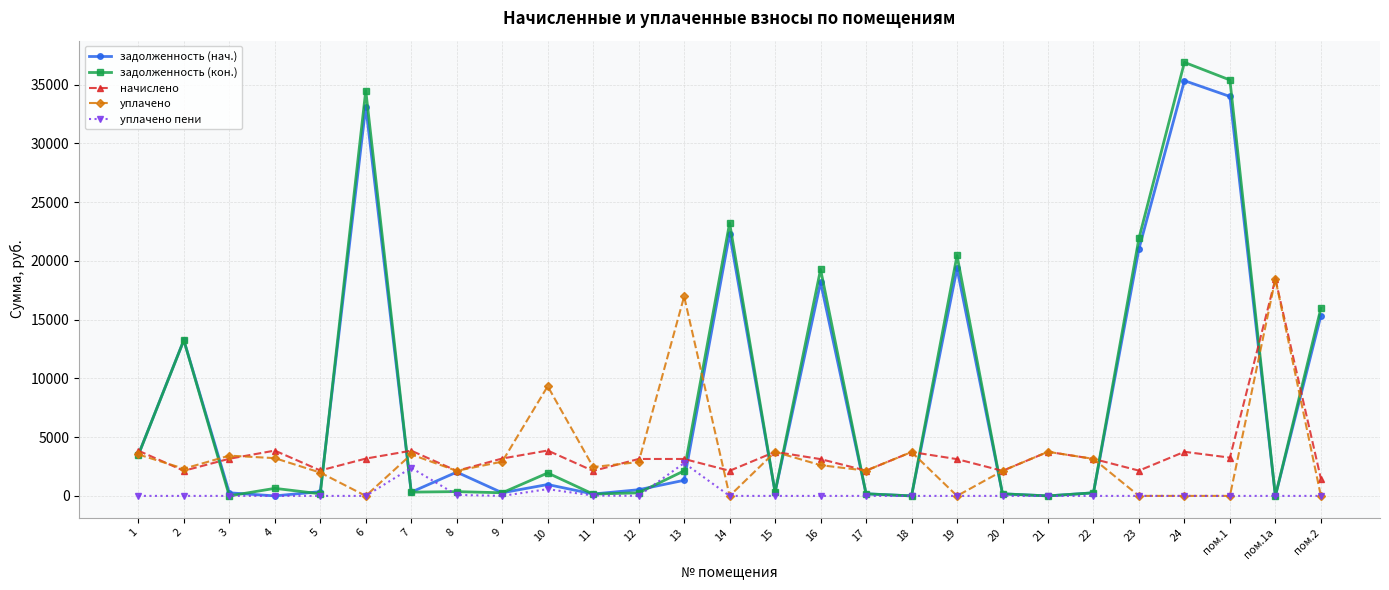

Is it true that задолженность (кон.) equals 1950.8 at 10?

True